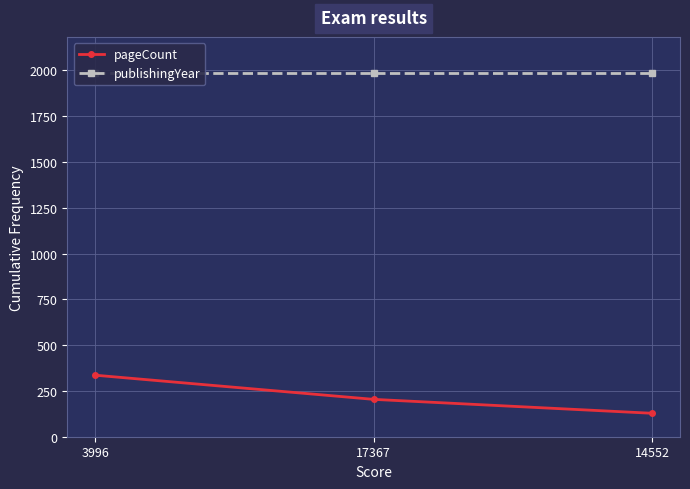

What is the spread (max minus min) of values at 14552?

1857